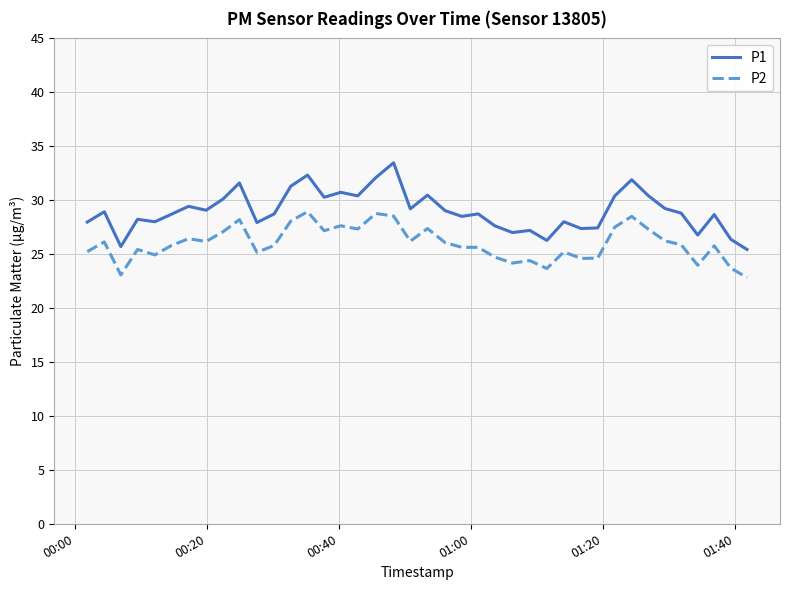

Which series has the widest spread of values?

P1